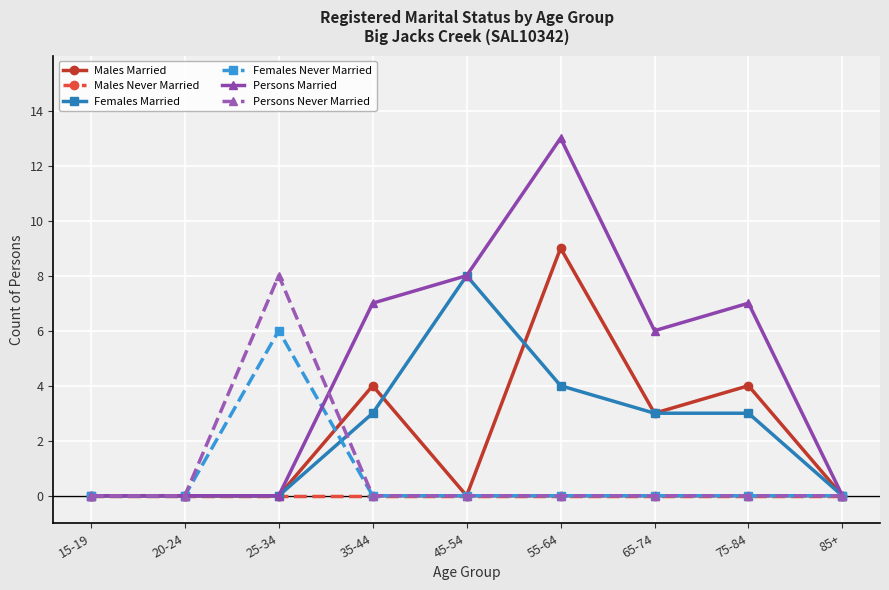

Which series has the largest total across all categories?

Persons Married